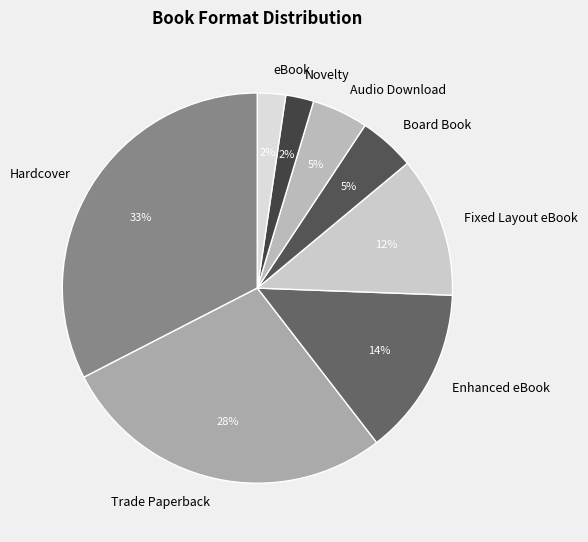

What percentage is the Fixed Layout eBook slice, to the nearest percent?

12%